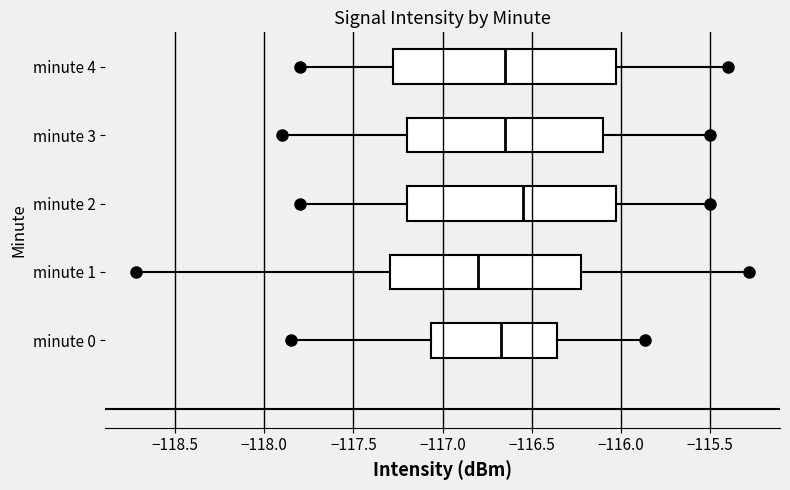

Comparing the boxes themselves (not the whiskers), which one is the widest?

minute 4